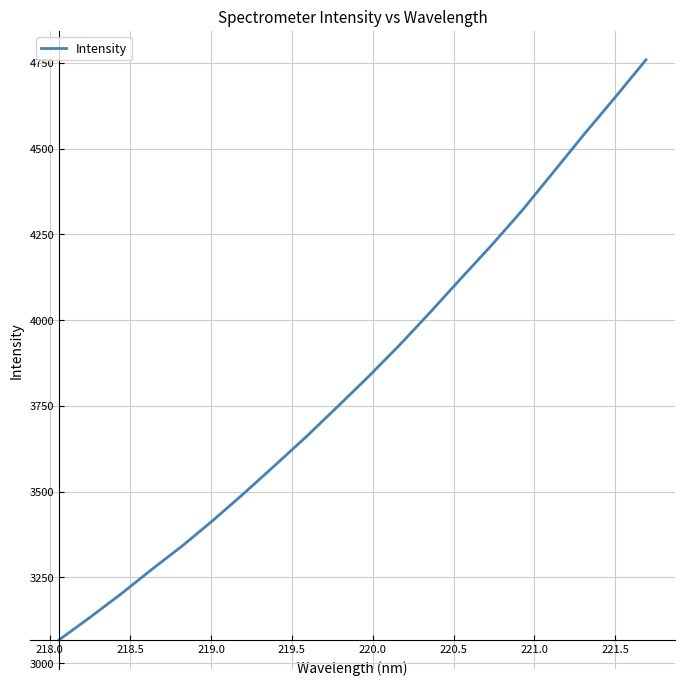

Is this an area chart (filled region under the line)?

No